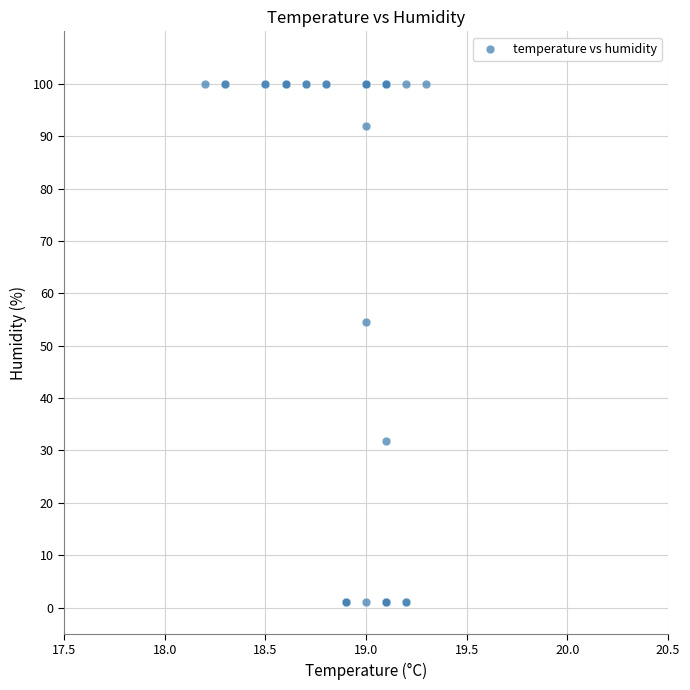

What Y value in the scatter plot is closest to 50?

54.6